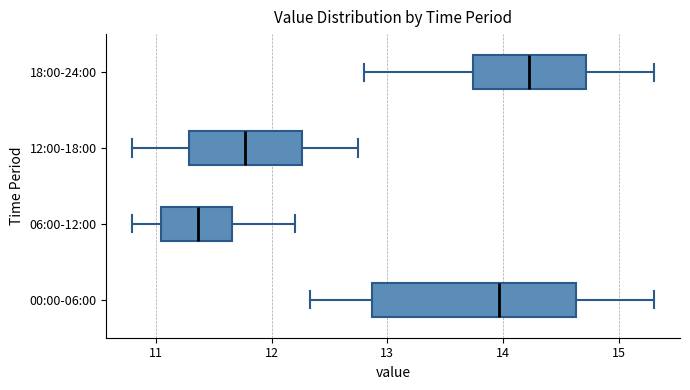

Which box is the widest, from its left edge to its right edge?

00:00-06:00